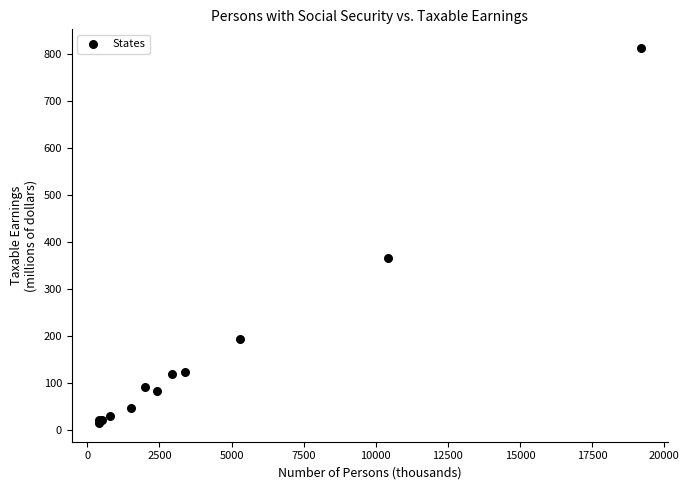

What Y value in the scatter plot is closest to 414?

366.2